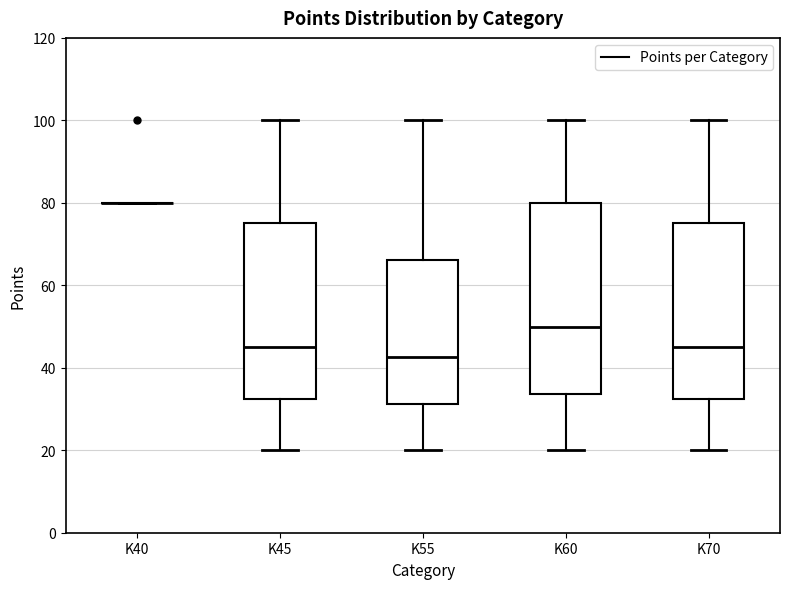

Reading left to right, read every box against the y-axis: the position of its median line, the range the box covers, and the ends of its whiskers. The values are not printed on the chart, so give them approximately, as read against the axis.

K40: box collapsed to a line at 80, whiskers 80 to 80
K45: median 46, box 32 to 76, whiskers 20 to 100
K55: median 42, box 32 to 66, whiskers 20 to 100
K60: median 50, box 34 to 80, whiskers 20 to 100
K70: median 46, box 32 to 76, whiskers 20 to 100